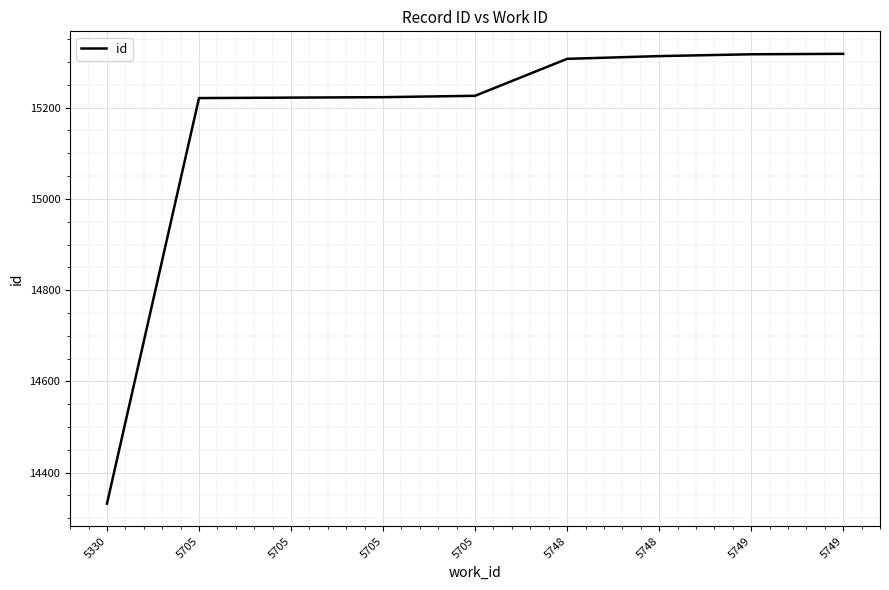

Rank the categories by value from highest to lowest.

5749, 5749, 5748, 5748, 5705, 5705, 5705, 5705, 5330